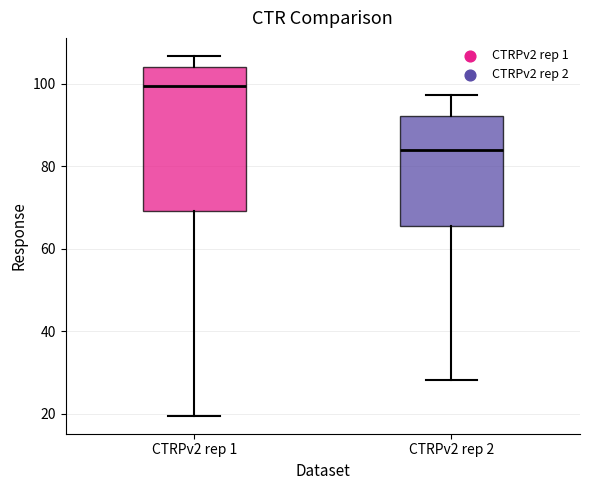

Where is the upper edge of the box for CTRPv2 rep 1 on the y-axis? The values are not printed on the chart, so give them approximately, as read against the axis.

104